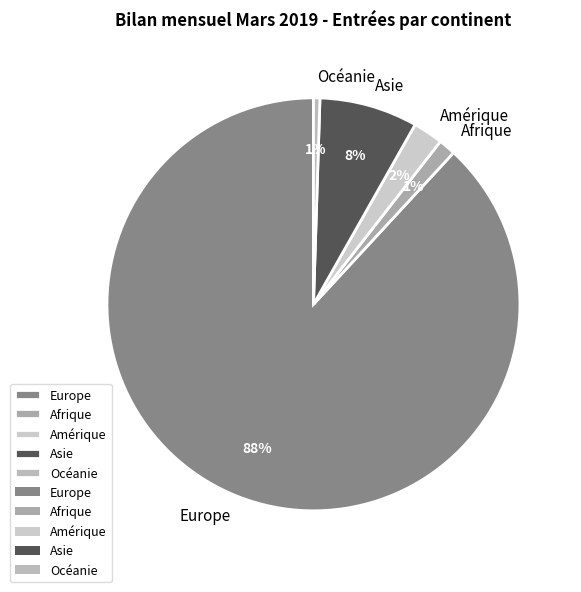

To the nearest percent, what is the average slice percentage?

20%